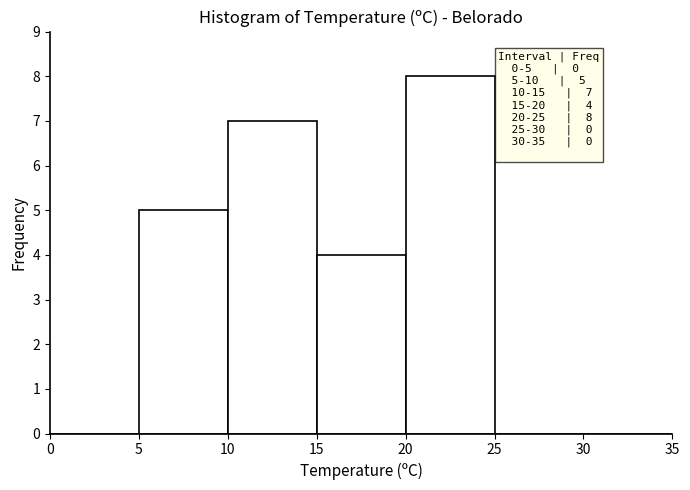

Which range on the x-axis has the tallest bar?

20 to 25